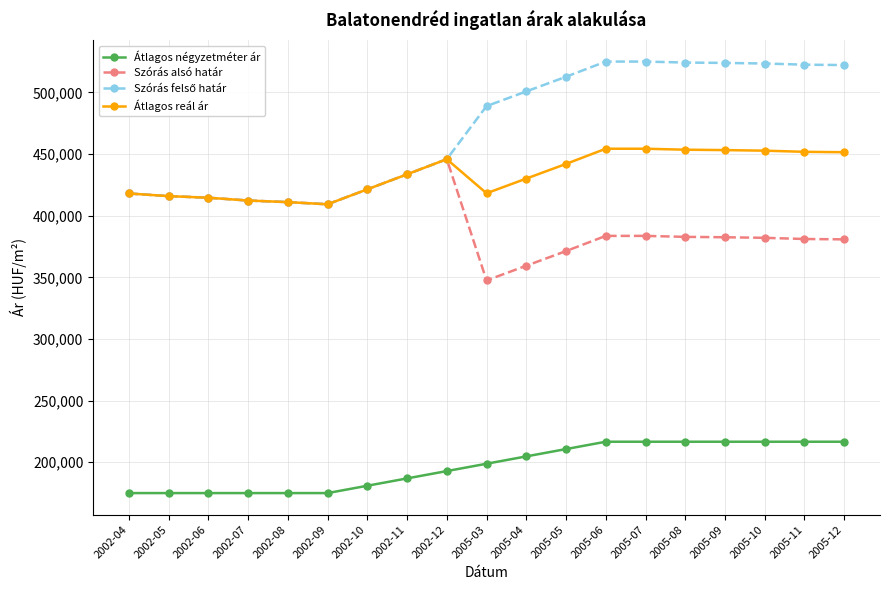

What is the label of the 17th point from the left?

2005-10